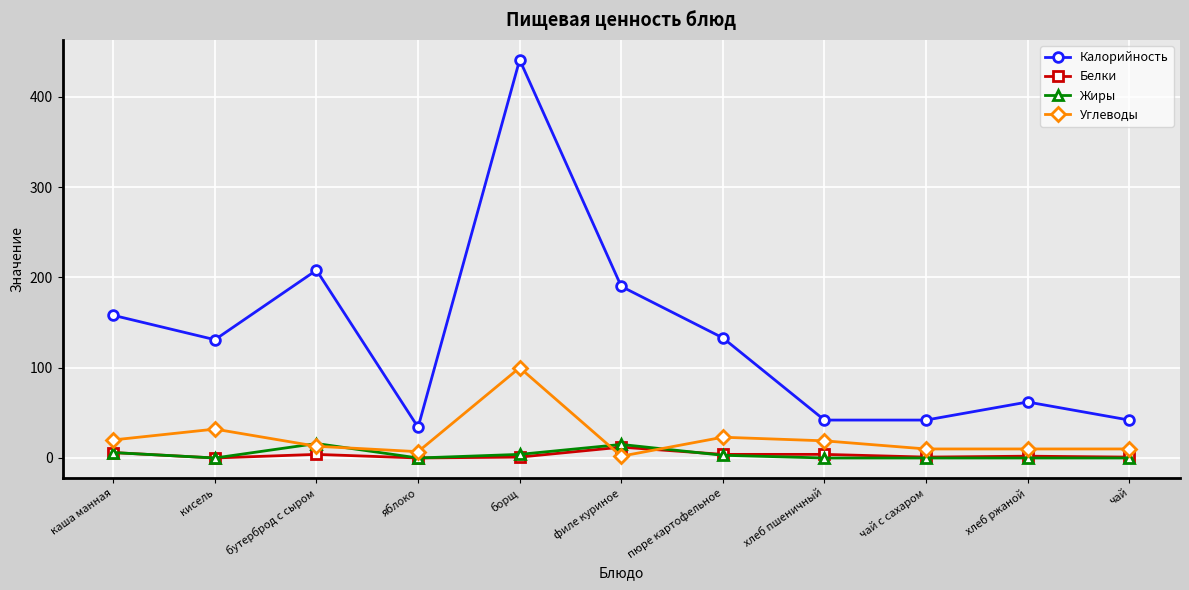

What is the label of the 5th point from the left?

борщ